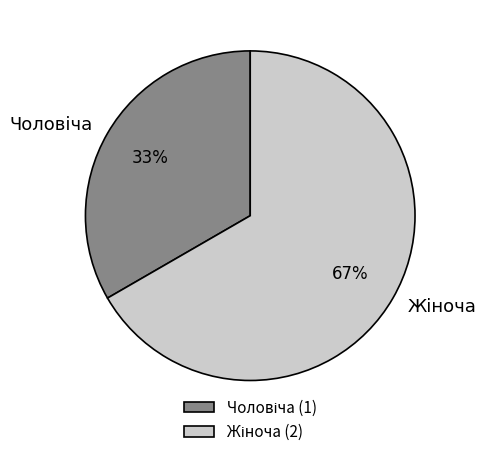

Count the number of slices in the pie.

2